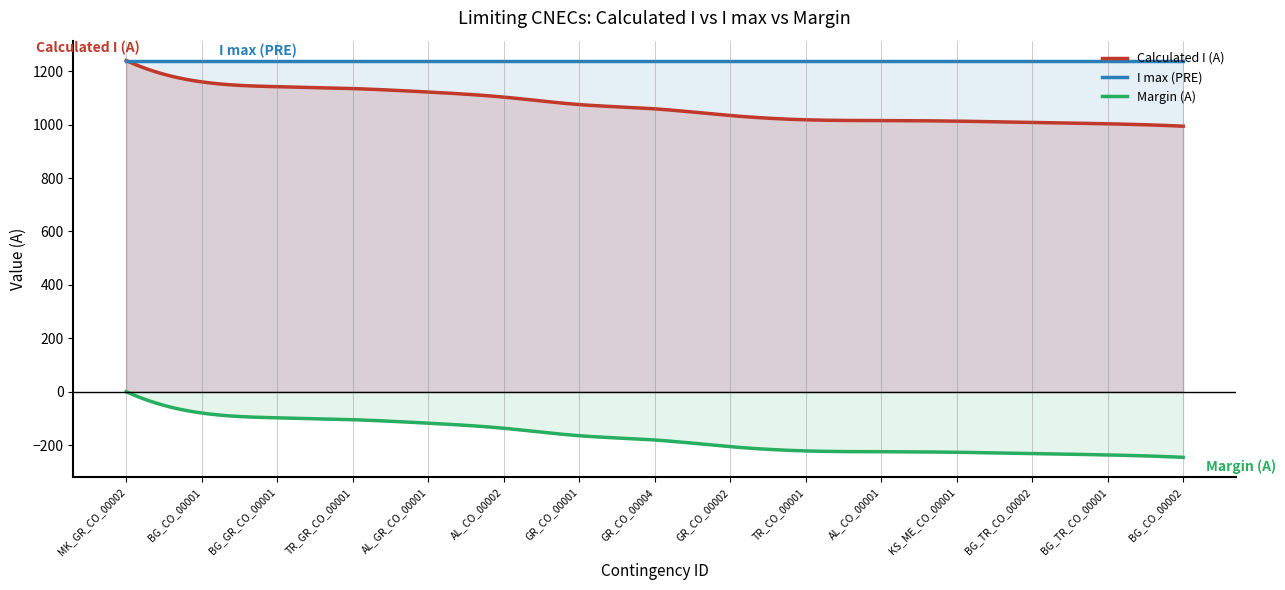

True or false: Calculated I (A) and I max (PRE) intersect in this chart.

False